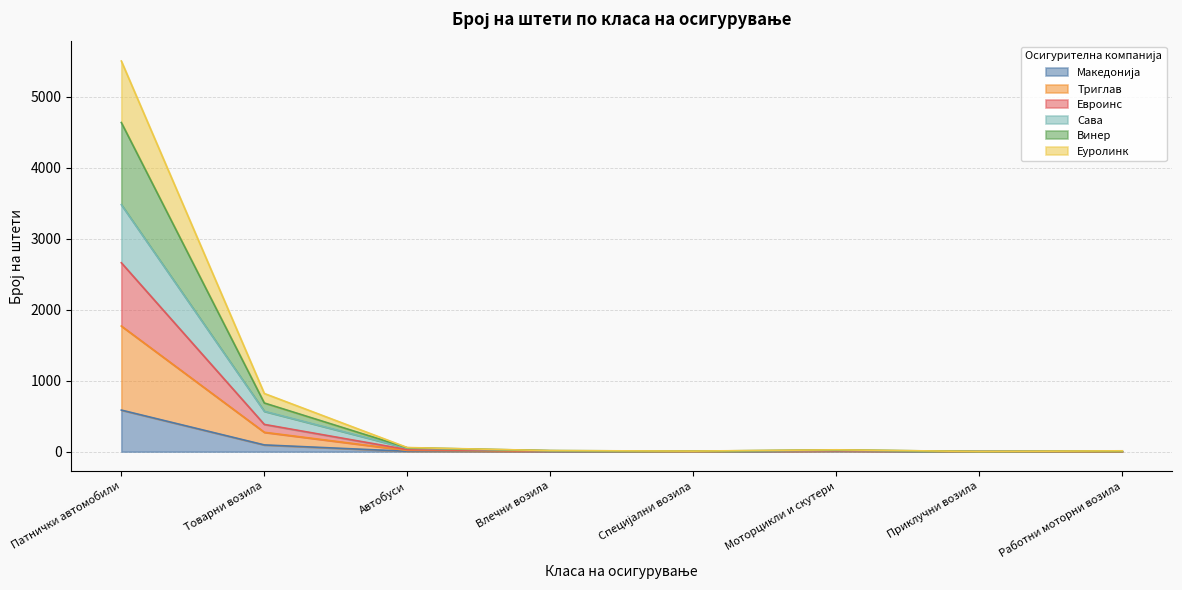

How many lines are shown in the chart?

6